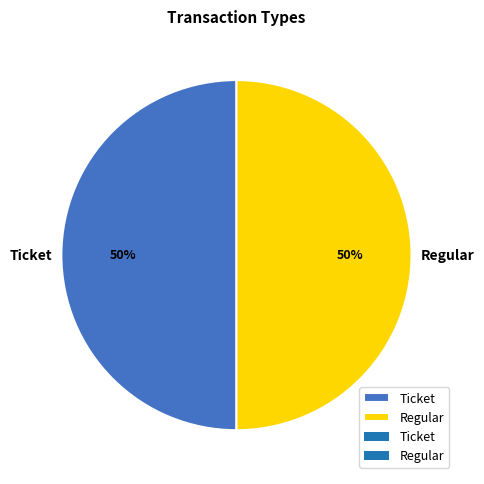

How many slices are in this pie chart?

2